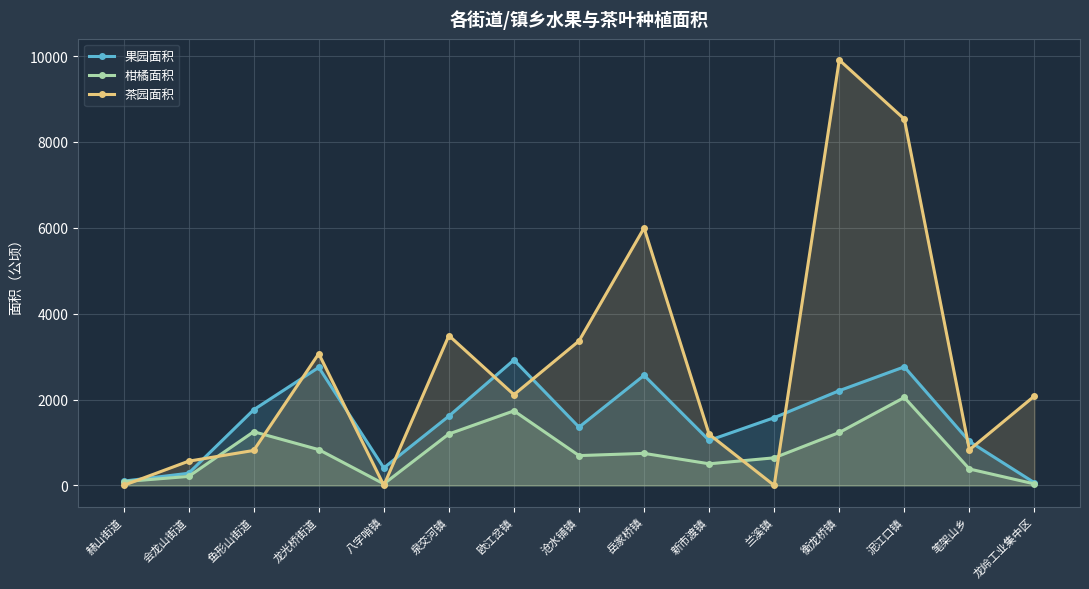

Where is 果园面积 nearest to the value 1491?

兰溪镇